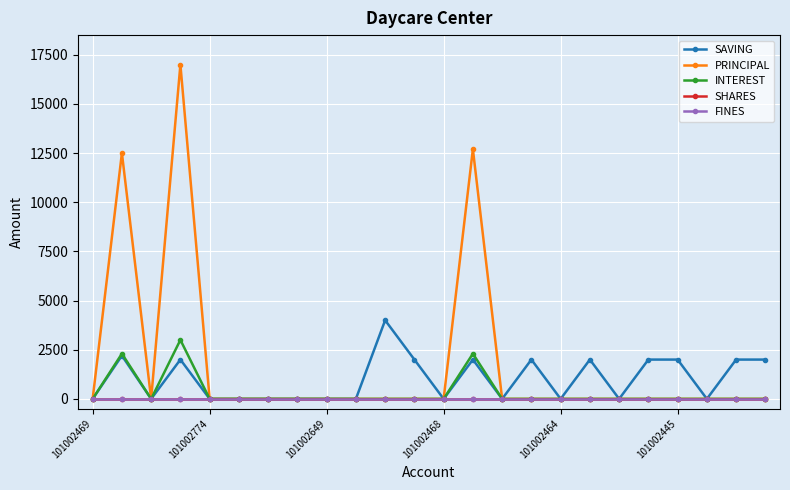

At which label is FINES closest to 0?

101002469